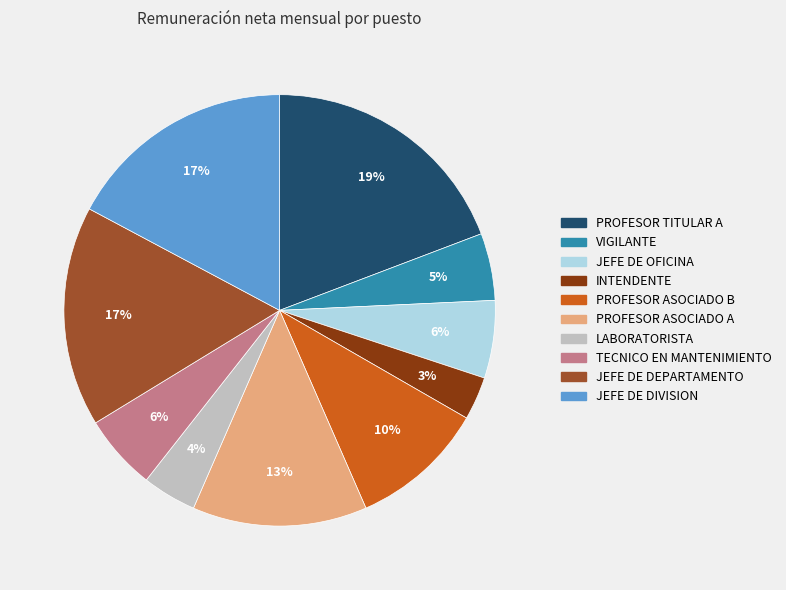

Which has a higher value, JEFE DE DEPARTAMENTO or VIGILANTE?

JEFE DE DEPARTAMENTO